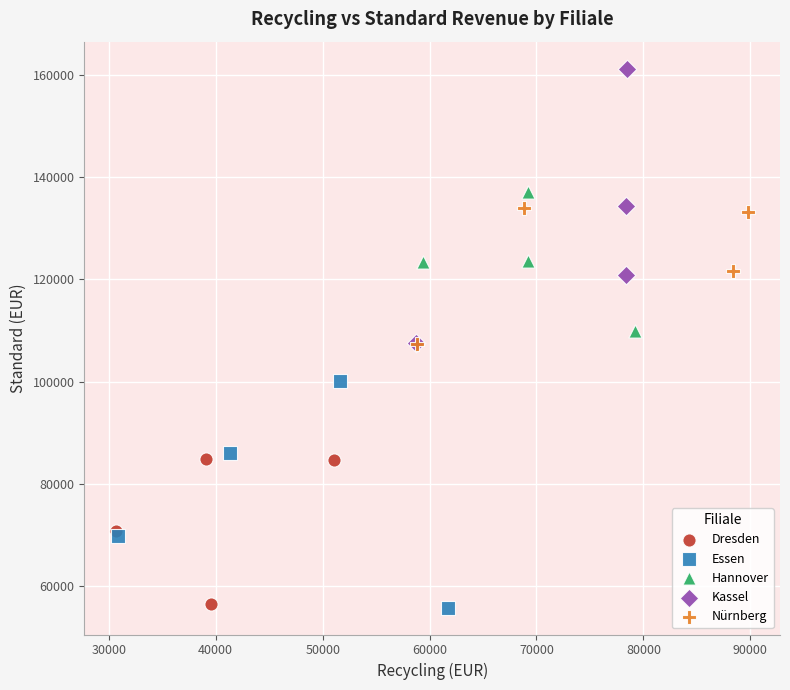

Which series contains the highest Y value?

Kassel